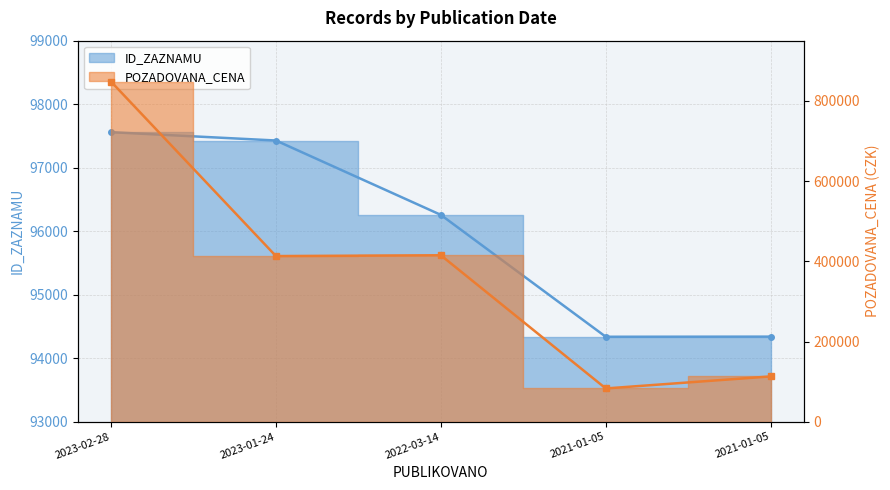

What is the sum of all POZADOVANA_CENA values?

1872000